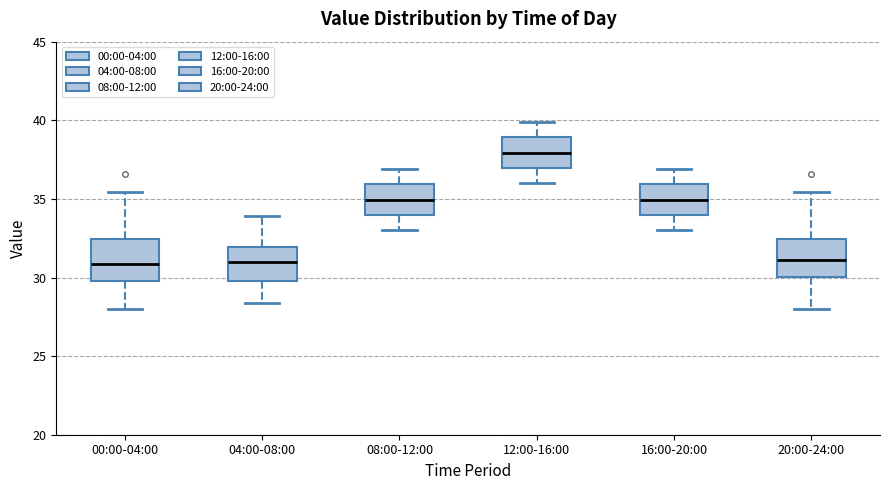

Which box's median line is the highest?

12:00-16:00